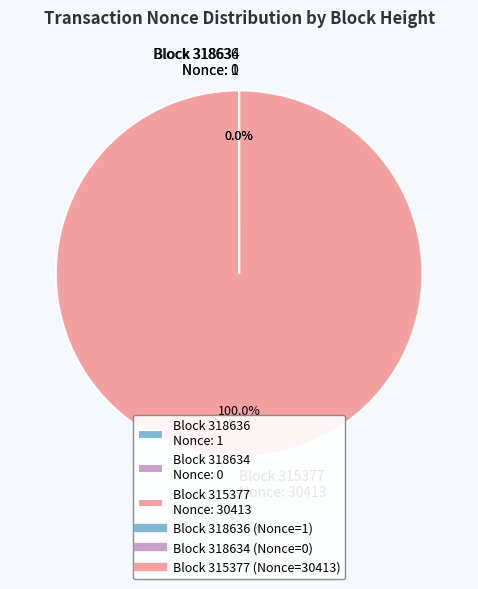

To the nearest percent, what is the average slice percentage?

33%